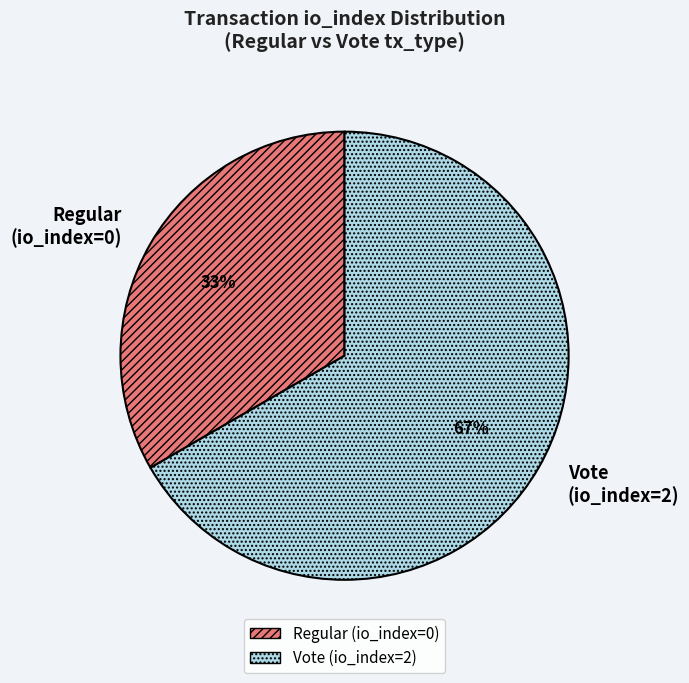

To the nearest percent, what percentage of the pie is Vote (io_index=2)?

67%